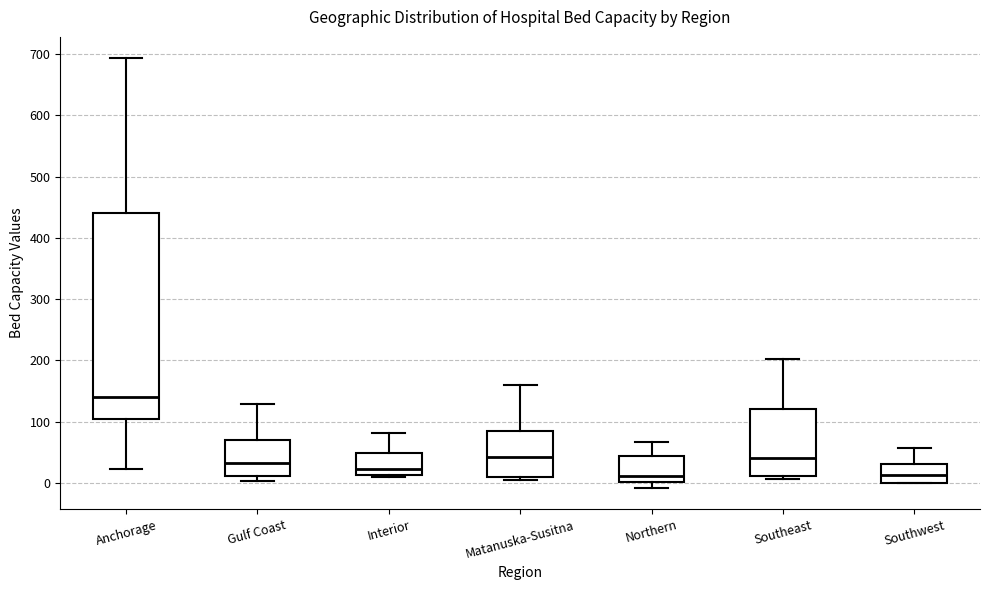

Reading left to right, read every box against the y-axis: the position of its median line, the range the box covers, and the ends of its whiskers. The values are not printed on the chart, so give them approximately, as read against the axis.

Anchorage: median 140, box 100 to 440, whiskers 20 to 690
Gulf Coast: median 30, box 10 to 70, whiskers 0 to 130
Interior: median 20, box 10 to 50, whiskers 10 to 80
Matanuska-Susitna: median 40, box 10 to 90, whiskers 10 (just below the box's lower edge) to 160
Northern: median 10, box 0 to 40, whiskers -10 to 70
Southeast: median 40, box 10 to 120, whiskers 10 (just below the box's lower edge) to 200
Southwest: median 10, box 0 to 30, whiskers 0 to 60